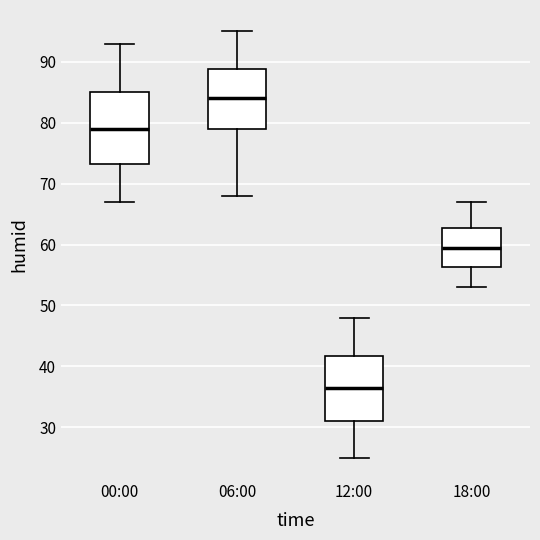

Where is the upper edge of the box for 00:00 on the y-axis? The values are not printed on the chart, so give them approximately, as read against the axis.

85